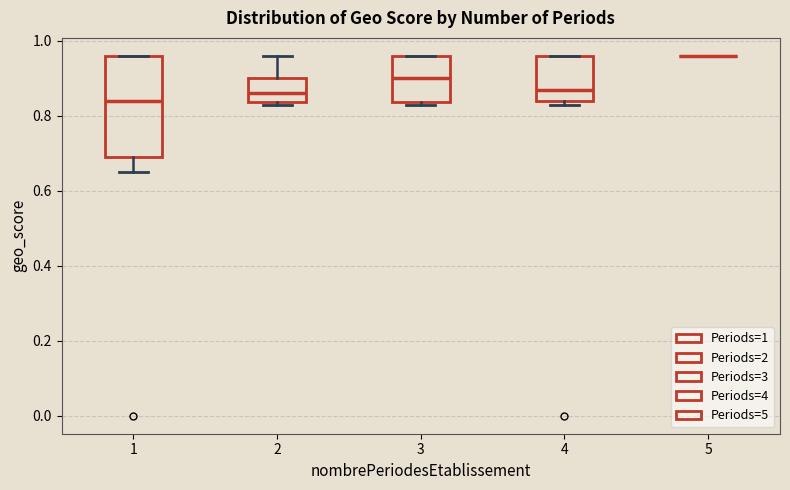

Reading left to right, read every box against the y-axis: the position of its median line, the range the box covers, and the ends of its whiskers. The values are not printed on the chart, so give them approximately, as read against the axis.

1: median 0.84, box 0.70 to 0.96, whiskers 0.66 to 0.96
2: median 0.86, box 0.84 to 0.90, whiskers 0.84 (just below the box's lower edge) to 0.96
3: median 0.90, box 0.84 to 0.96, whiskers 0.84 (just below the box's lower edge) to 0.96
4: median 0.88, box 0.84 to 0.96, whiskers 0.84 (just below the box's lower edge) to 0.96
5: box collapsed to a line at 0.96, whiskers 0.96 to 0.96